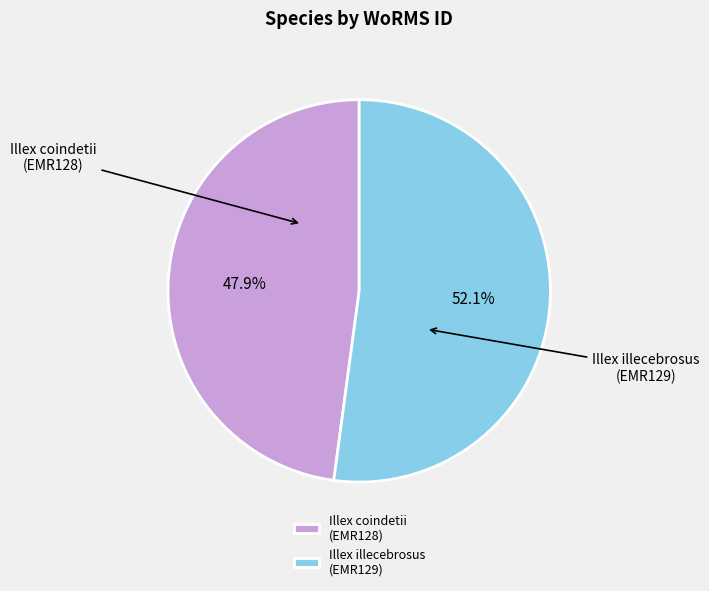

What is the ratio of the value at Illex coindetii (EMR128) to the value at Illex illecebrosus (EMR129)?

0.9